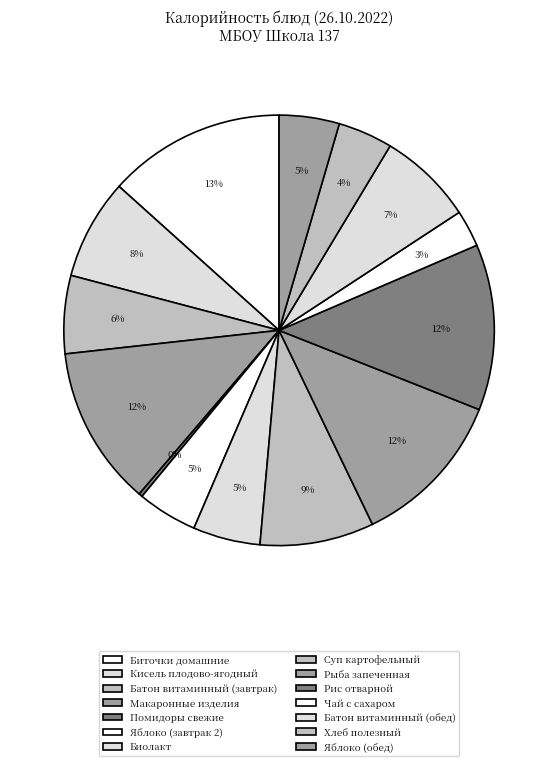

What is the change in value from Кисель плодово-ягодный to Помидоры свежие?

-108